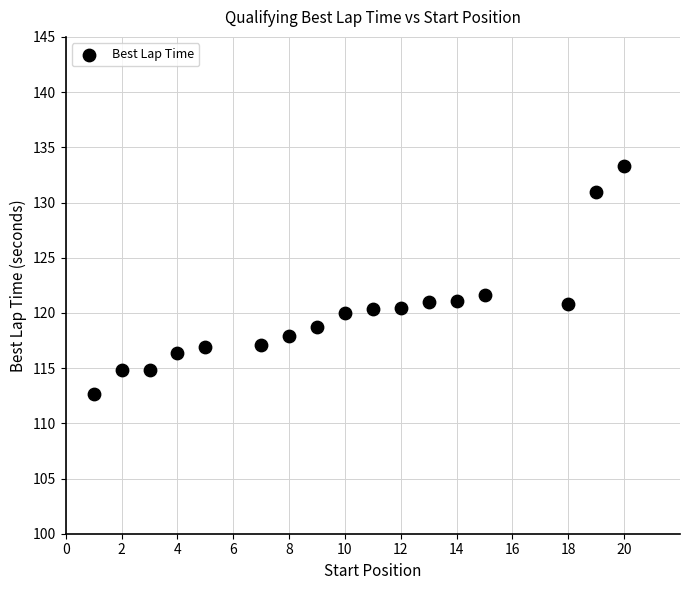

What is the range of Y values (max minus min)?

20.6